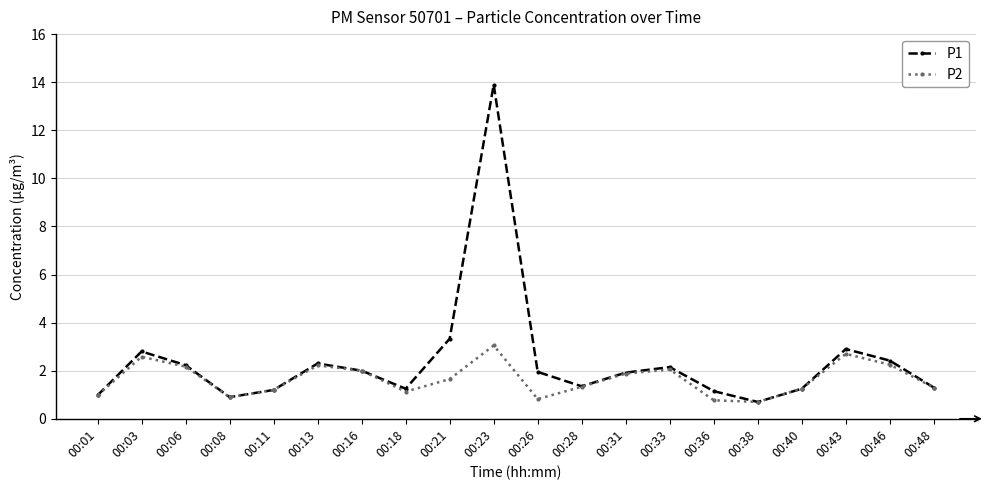

At which category is the sum across all series the highest?

00:23